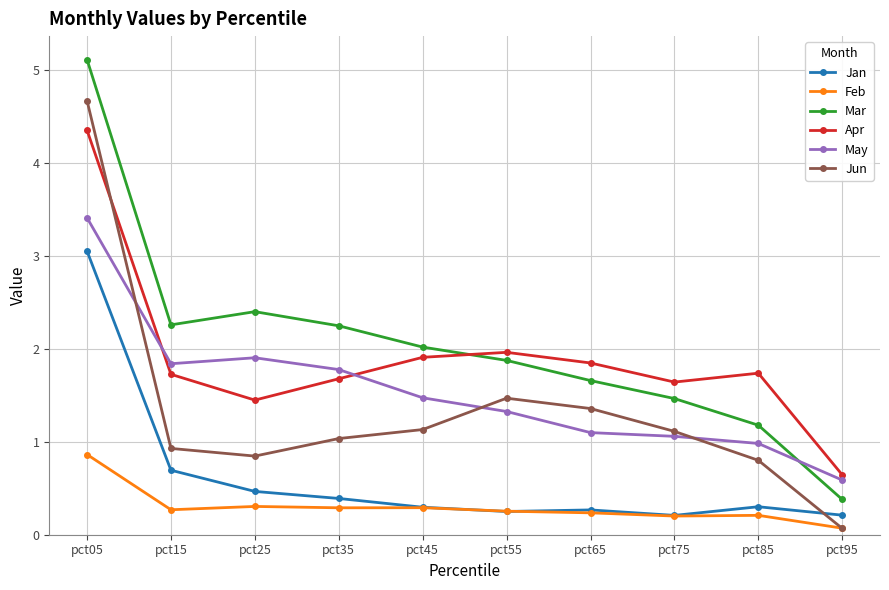

The Jan series shows 0.3 at pct15. True or false?

False